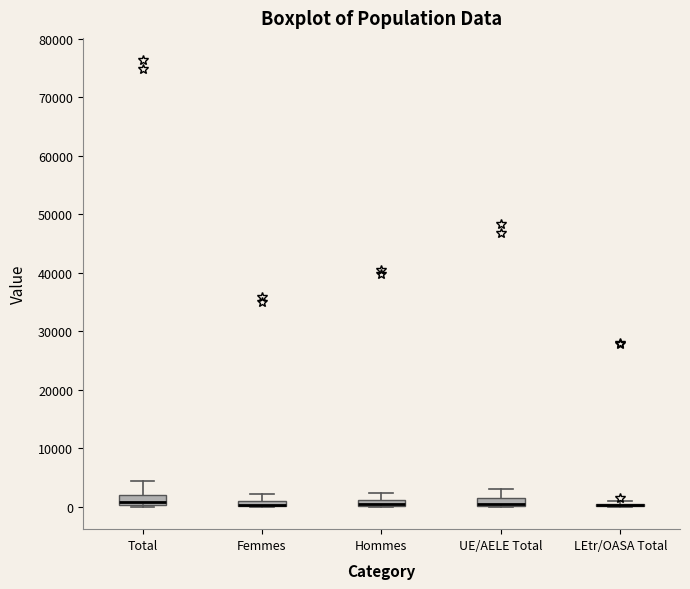

Where does the upper whisker of the box for UE/AELE Total end on the y-axis? The values are not printed on the chart, so give them approximately, as read against the axis.

3000